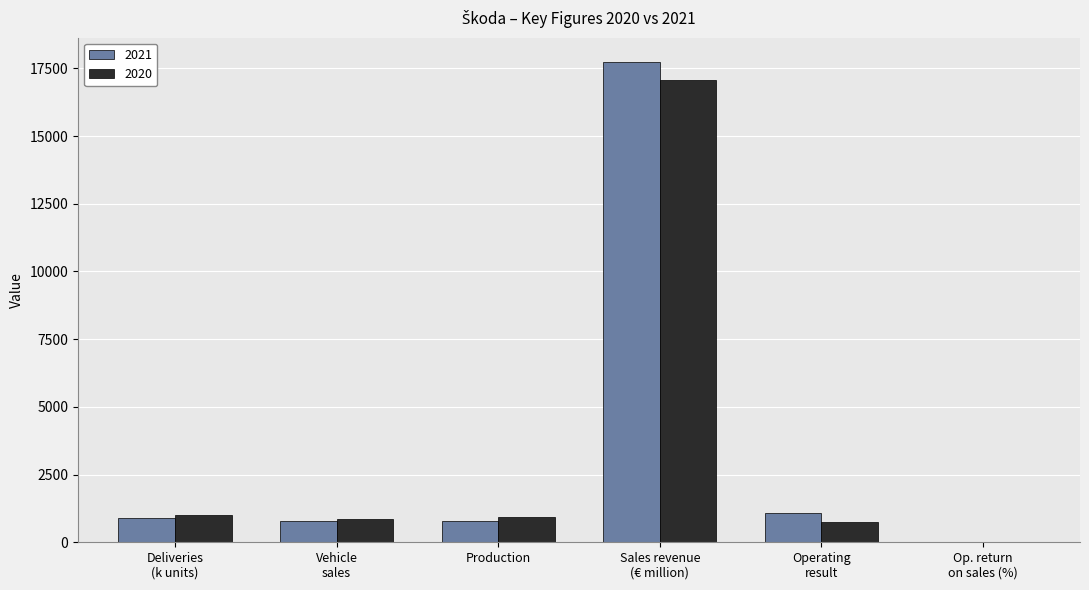

How many categories are shown in the chart?

6